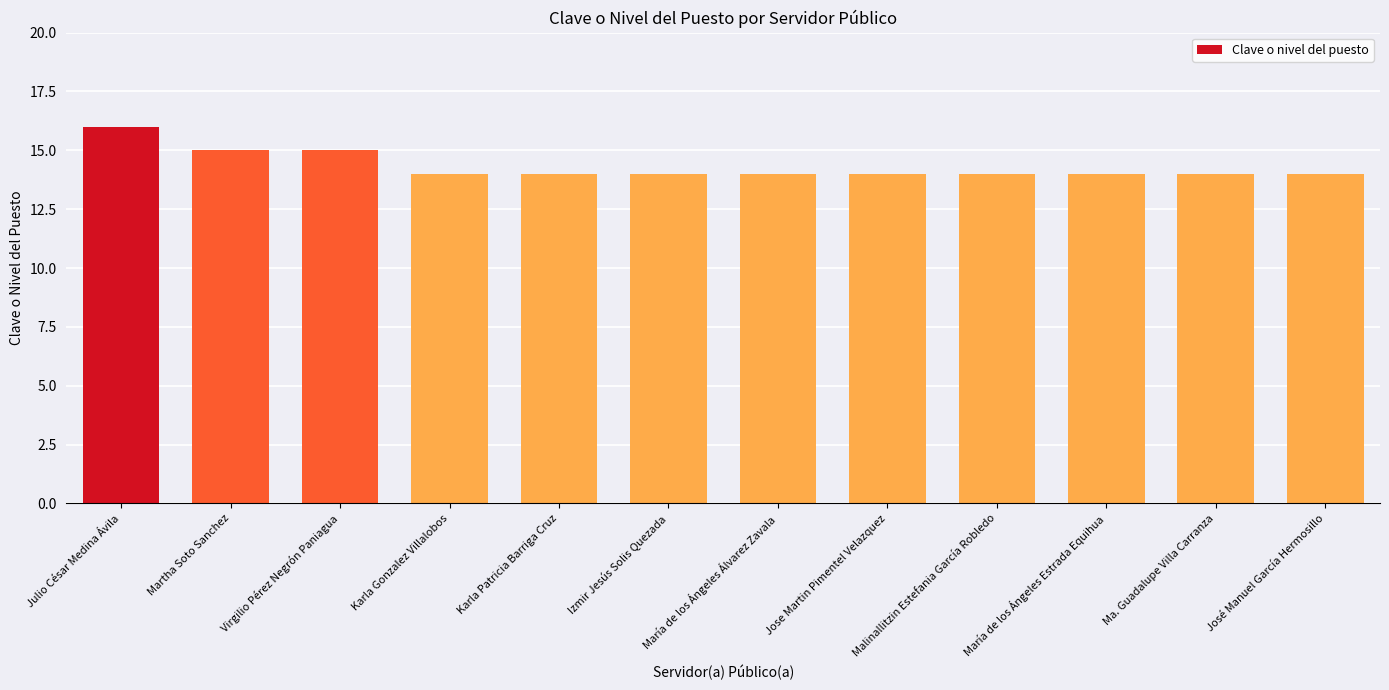

Reading right to left, what are all the values shown in this chart?

José Manuel García Hermosillo=14	Ma. Guadalupe Villa Carranza=14	María de los Ángeles Estrada Equihua=14	Malinallitzin Estefania García Robledo=14	Jose Martin Pimentel Velazquez=14	María de los Ángeles Álvarez Zavala=14	Izmir Jesús Solis Quezada=14	Karla Patricia Barriga Cruz=14	Karla Gonzalez Villalobos=14	Virgilio Pérez Negrón Paniagua=15	Martha Soto Sanchez=15	Julio César Medina Ávila=16